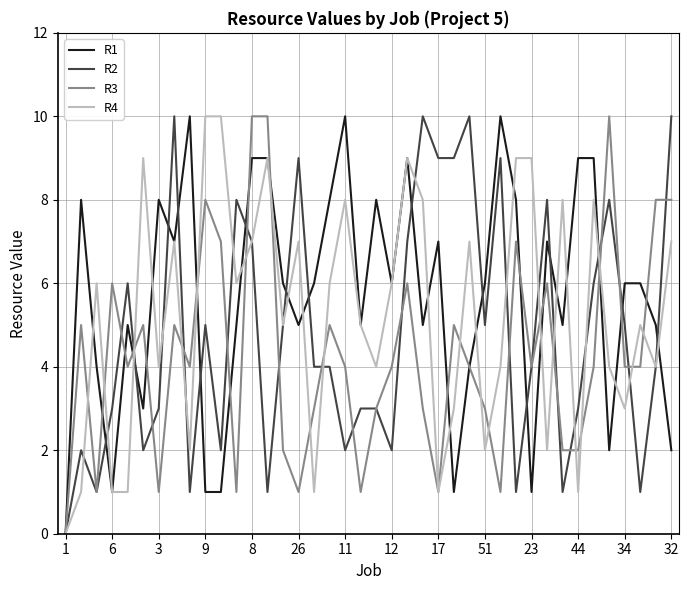

How many lines are shown in the chart?

4